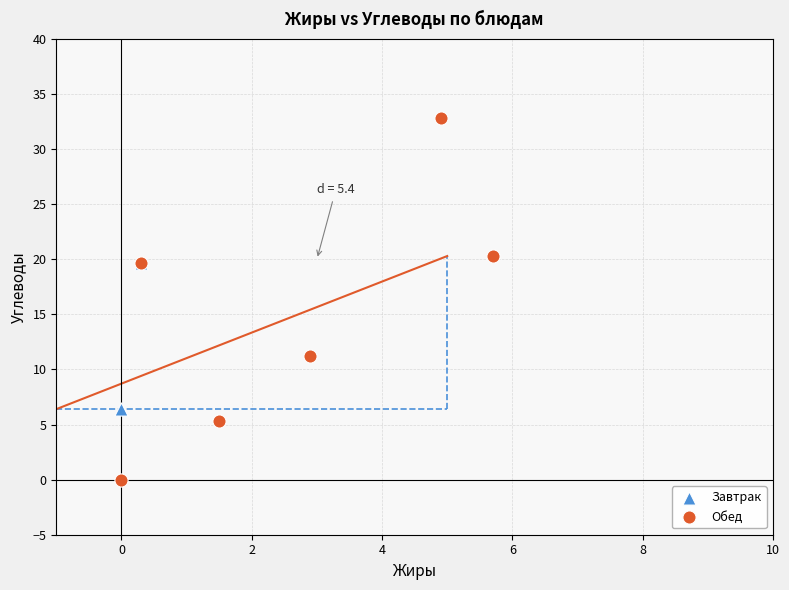

What are all the series names shown in the legend?

Завтрак, Обед